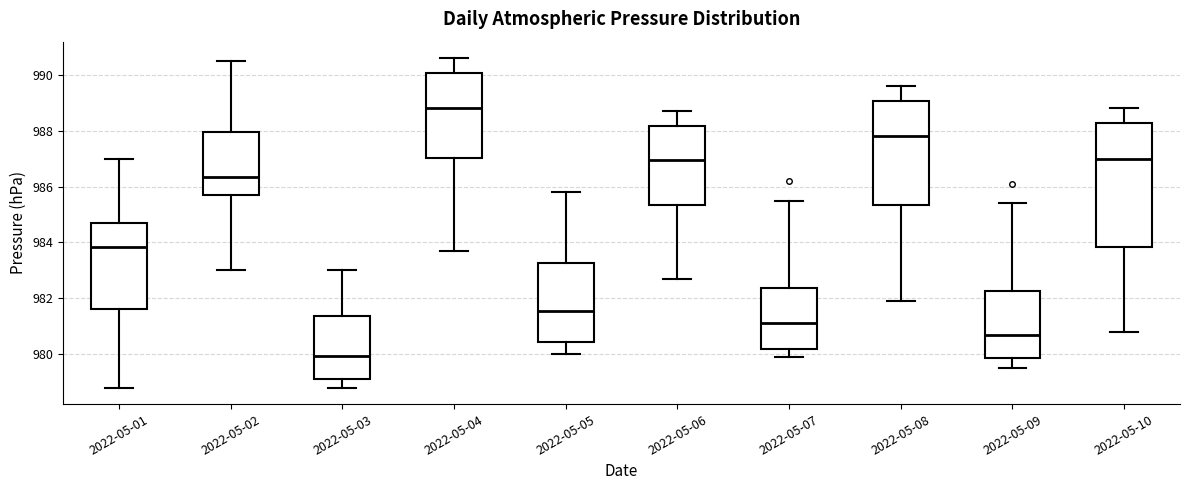

Reading left to right, transcribe this box plot: for each box, give where its median line is, the range the box spans, and where its two whiskers end, as read against the y-axis. The values are not printed on the chart, so give them approximately, as read against the axis.

2022-05-01: median 983.8, box 981.6 to 984.8, whiskers 978.8 to 987.0
2022-05-02: median 986.4, box 985.8 to 988.0, whiskers 983.0 to 990.6
2022-05-03: median 980.0, box 979.2 to 981.4, whiskers 978.8 to 983.0
2022-05-04: median 988.8, box 987.0 to 990.0, whiskers 983.8 to 990.6
2022-05-05: median 981.6, box 980.4 to 983.2, whiskers 980.0 to 985.8
2022-05-06: median 987.0, box 985.4 to 988.2, whiskers 982.8 to 988.8
2022-05-07: median 981.2, box 980.2 to 982.4, whiskers 980.0 to 985.6
2022-05-08: median 987.8, box 985.4 to 989.0, whiskers 982.0 to 989.6
2022-05-09: median 980.8, box 979.8 to 982.2, whiskers 979.6 to 985.4
2022-05-10: median 987.0, box 983.8 to 988.2, whiskers 980.8 to 988.8